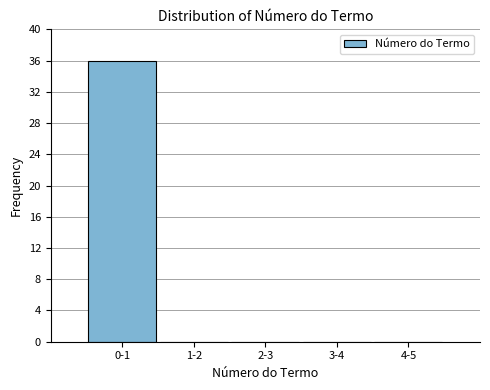

Reading left to right, extract all data points from this chart.

0-1=36	1-2=0	2-3=0	3-4=0	4-5=0